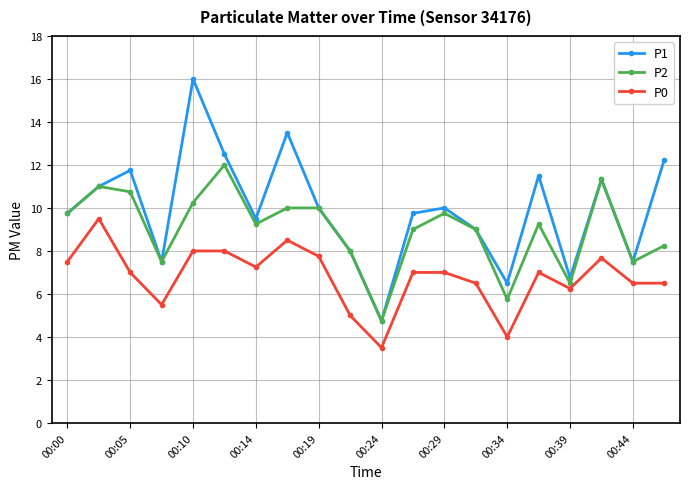

Rank the series by their maximum value, from lowest to highest.

P0, P2, P1